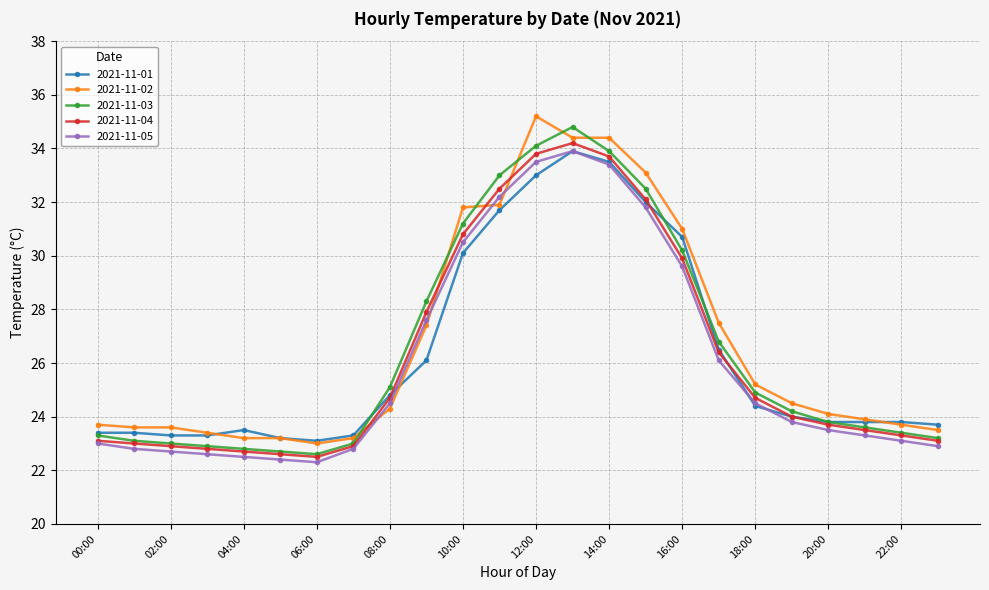

True or false: 2021-11-03 and 2021-11-01 intersect in this chart.

True